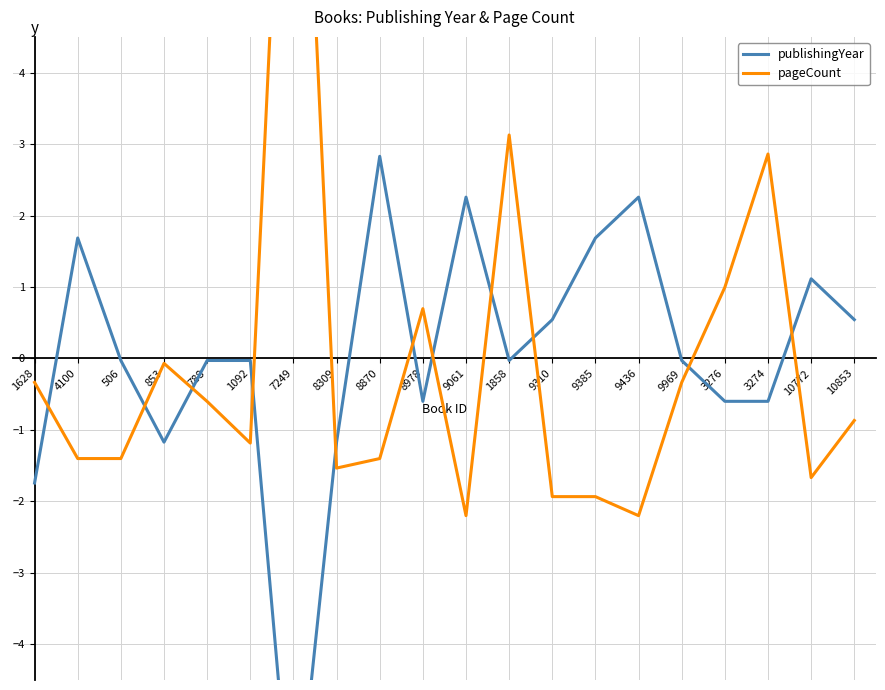

The value of pageCount at 1092 is -1.6. True or false?

False